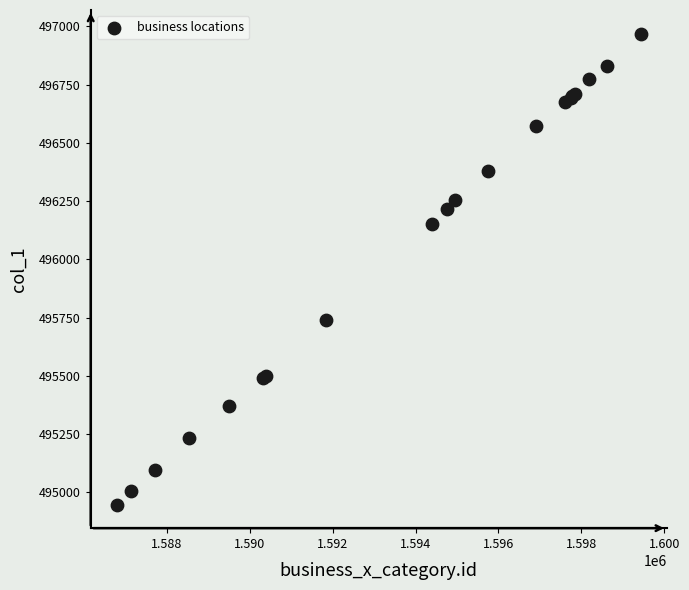

What Y value in the scatter plot is closest to 495958?

496153